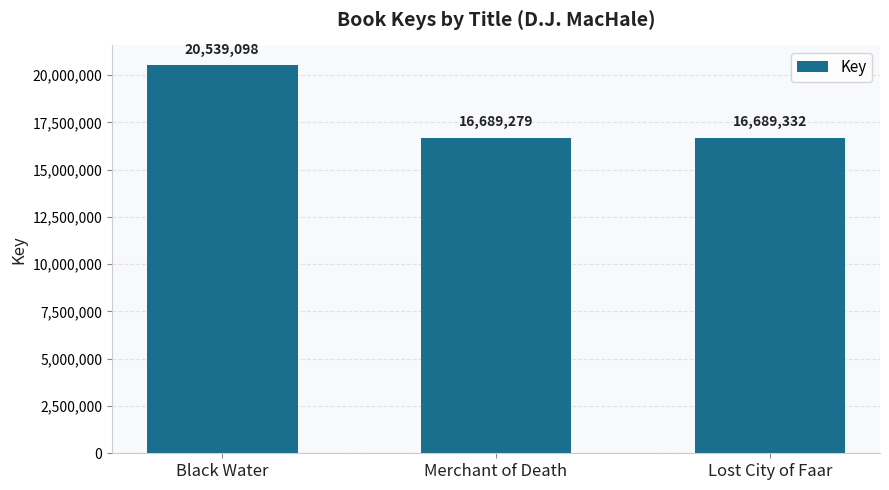

List the labels in order of value, smallest first.

Merchant of Death, Lost City of Faar, Black Water